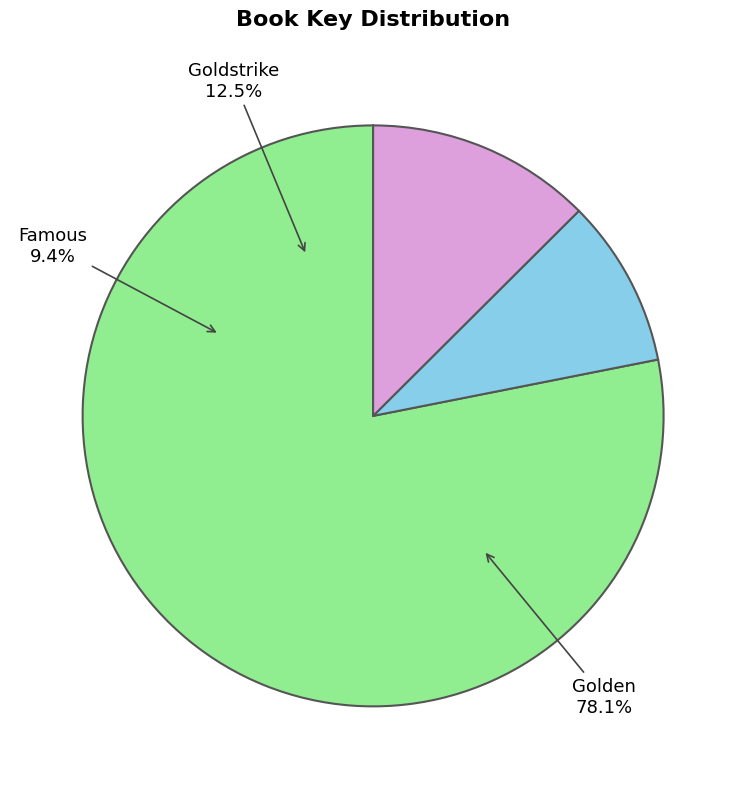

Is it true that Golden is 71% of the pie?

False